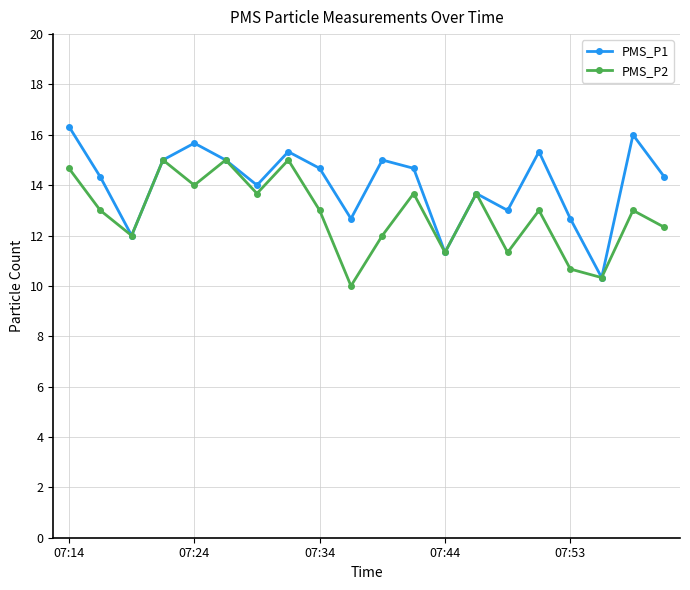

Rank the series by their maximum value, from highest to lowest.

PMS_P1, PMS_P2